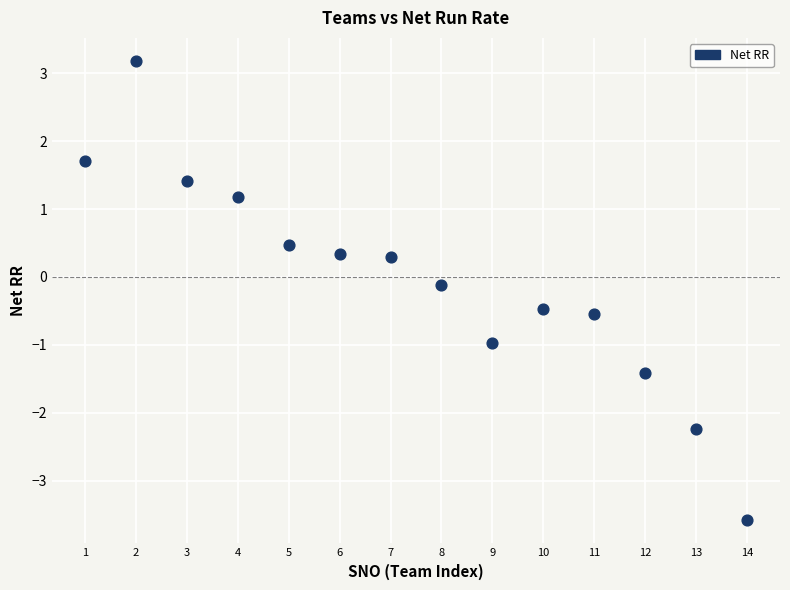

What is the range of Y values (max minus min)?

6.8